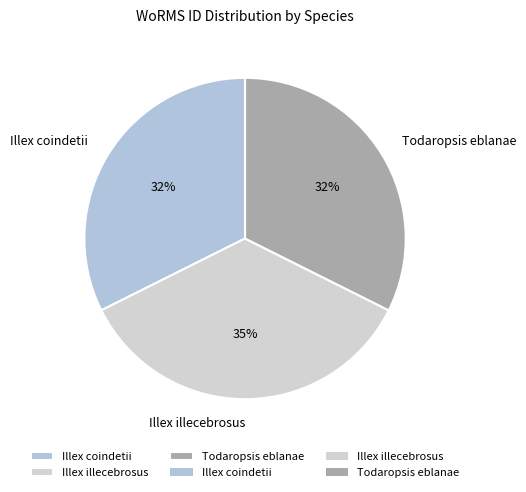

Combined, do Illex coindetii and Todaropsis eblanae account for over 50%?

Yes